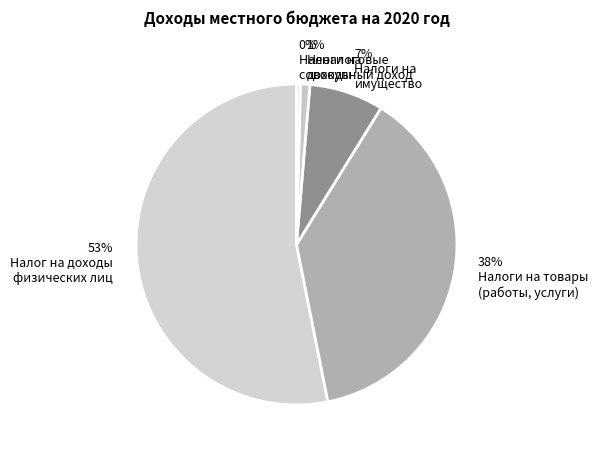

What percentage is the 7% Налоги на имущество slice, to the nearest percent?

7%